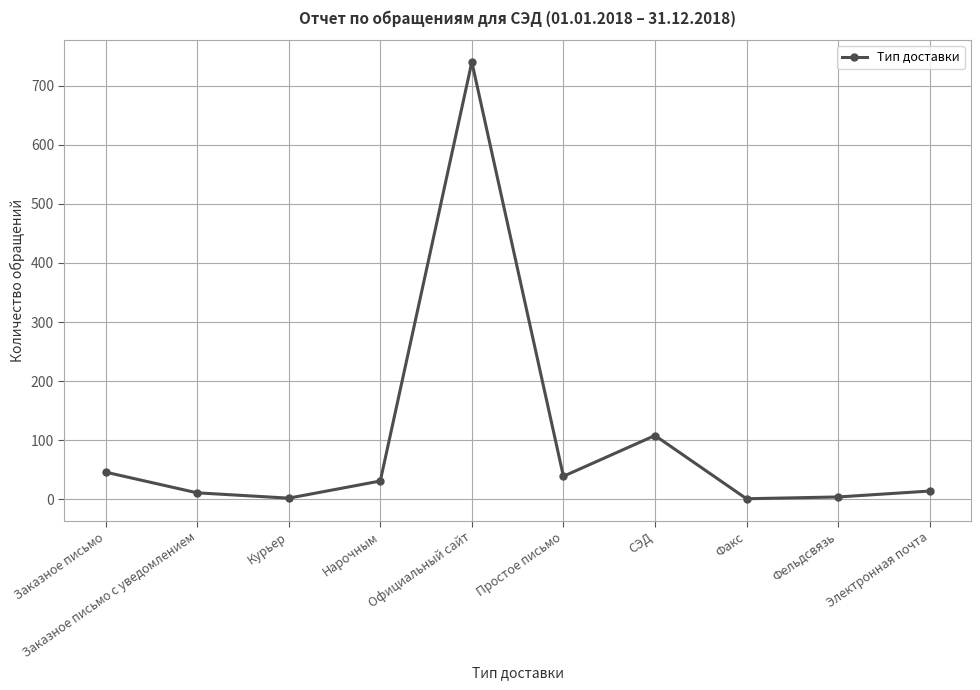

What is the label of the 4th point from the right?

СЭД